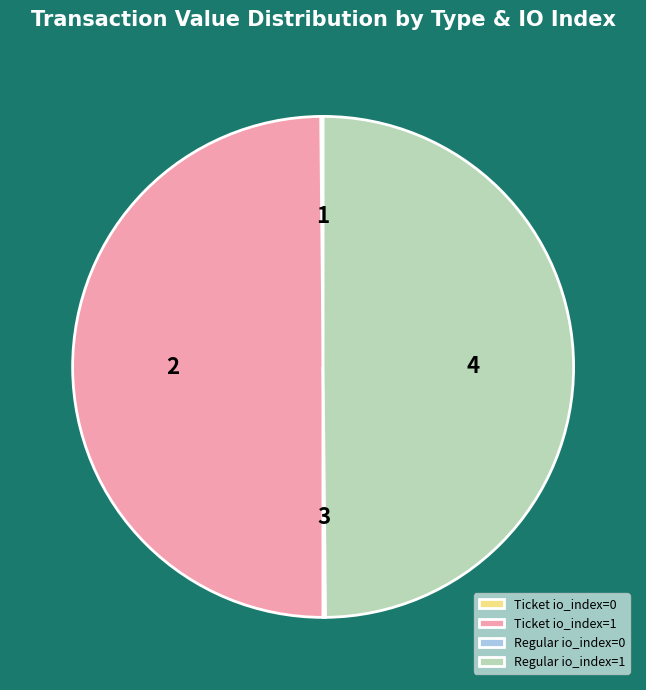

Is it true that Ticket io_index=1 is 50% of the pie?

True